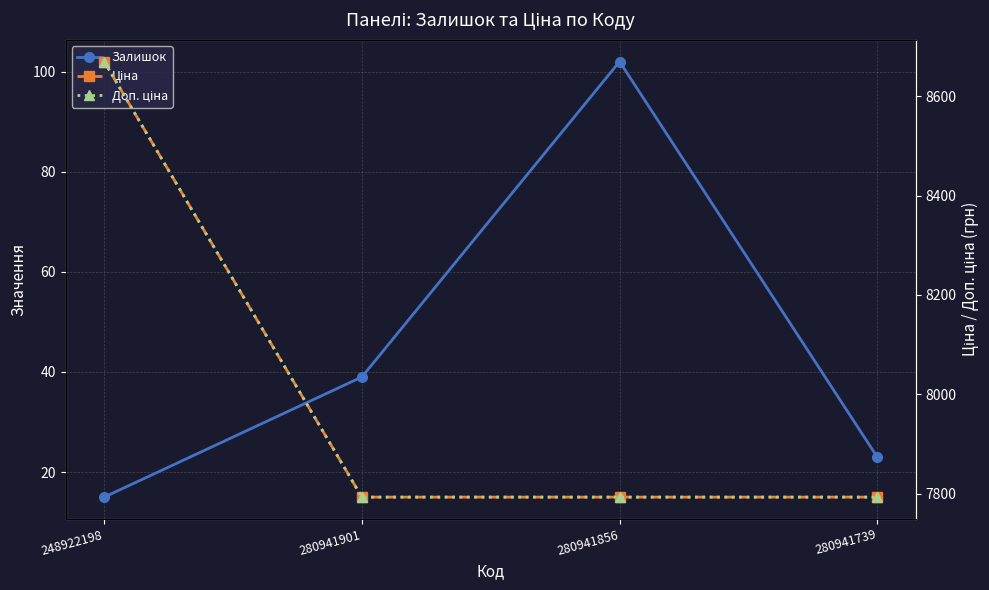

True or false: Ціна and Доп. ціна cross at least once.

False